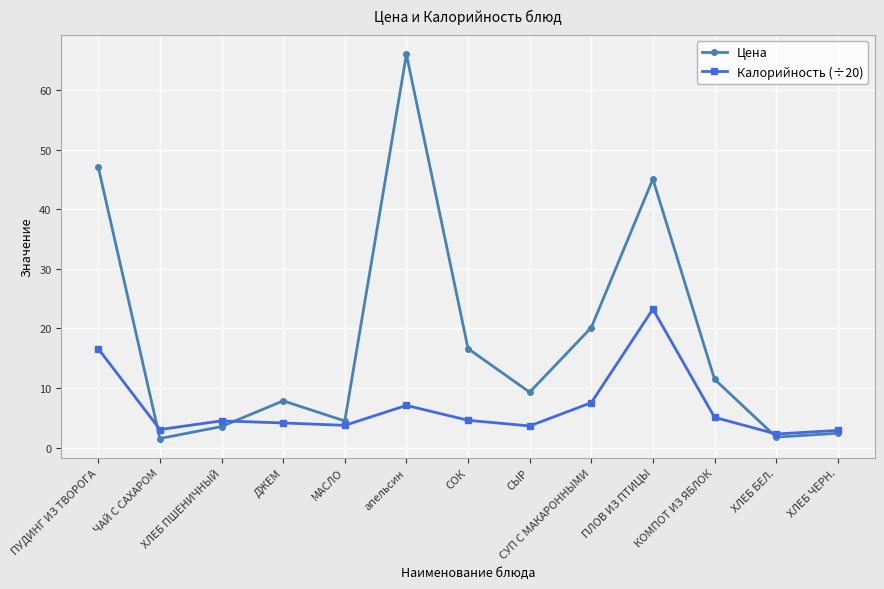

How many data points in Цена are above 9?

7